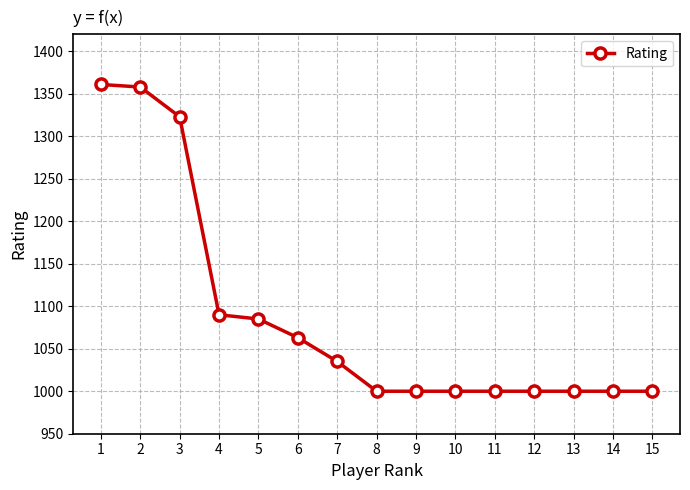

What value does the data have at 9?

1000